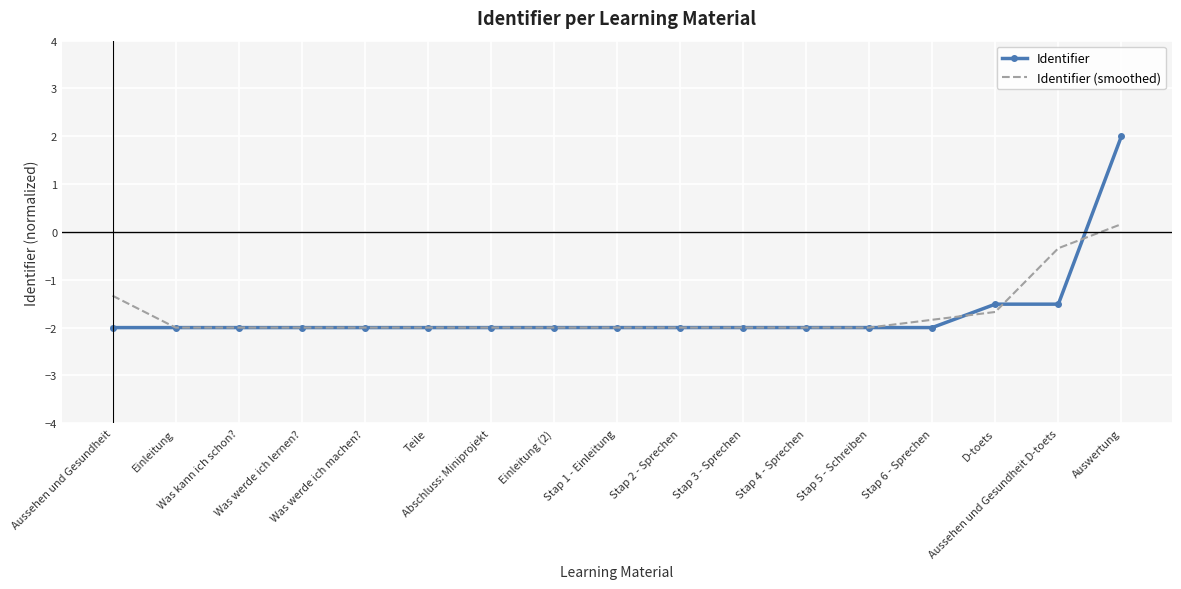

List the series in order of their peak value, lowest first.

Identifier (smoothed), Identifier